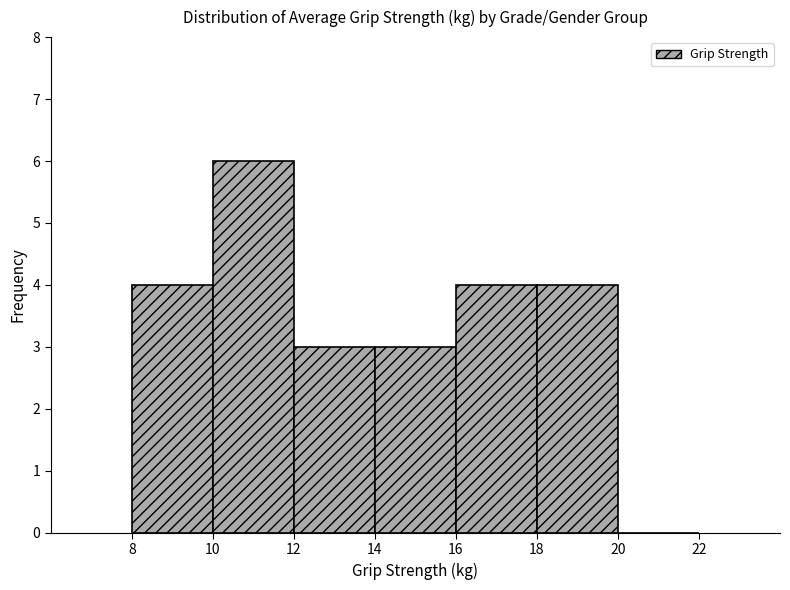

Which range on the x-axis has the tallest bar?

10 to 12